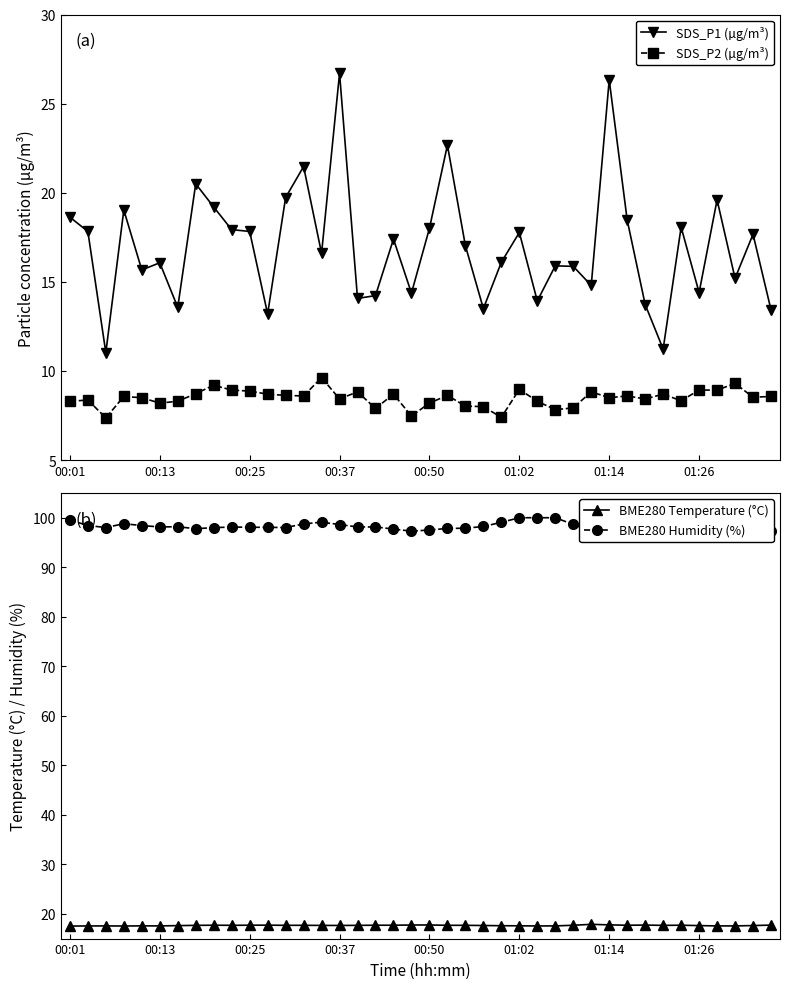

Reading left to right, list all the values displayed in this chart.

SDS_P1 (µg/m³): 18.6	17.8	11.0	19.0	15.7	16.1	13.6	20.5	19.2	17.9	17.8	13.2	19.7	21.5	16.6	26.7	14.1	14.2	17.4	14.4	18.0	22.7	17.0	13.5	16.1	17.8	13.9	15.9	15.9	14.8	26.3	18.5	13.7	11.2	18.1	14.4	19.6	15.2	17.7	13.4
SDS_P2 (µg/m³): 8.3	8.4	7.4	8.6	8.5	8.2	8.3	8.7	9.2	8.9	8.9	8.7	8.6	8.6	9.6	8.4	8.8	7.9	8.7	7.5	8.2	8.6	8.0	8.0	7.4	9.0	8.3	7.8	7.9	8.8	8.5	8.6	8.4	8.7	8.3	8.9	8.9	9.3	8.5	8.6
BME280 Temperature (°C): 17.5	17.6	17.6	17.5	17.6	17.6	17.6	17.7	17.7	17.7	17.7	17.7	17.7	17.7	17.7	17.6	17.7	17.7	17.7	17.7	17.8	17.7	17.7	17.6	17.6	17.6	17.6	17.6	17.7	17.9	17.8	17.7	17.7	17.7	17.7	17.6	17.6	17.6	17.6	17.7
BME280 Humidity (%): 99.5	98.4	98.0	98.8	98.4	98.1	98.2	97.8	98.0	98.1	98.1	98.1	98.0	98.8	99.1	98.6	98.1	98.1	97.7	97.3	97.5	97.8	97.9	98.2	99.1	100.0	100.0	100.0	98.7	97.2	97.8	98.7	98.2	98.3	98.3	99.4	100.0	99.8	98.6	97.2